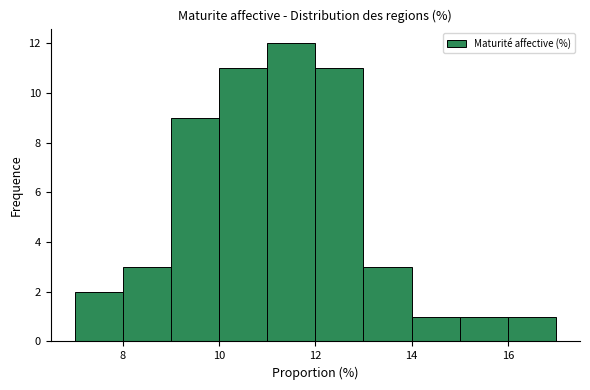

Reading left to right, list every bar in this chart as the range it spans on the x-axis followed by its height. The values are not printed on the chart, so give them approximately, as read against the axis.

7 to 8: 2
8 to 9: 3
9 to 10: 9
10 to 11: 11
11 to 12: 12
12 to 13: 11
13 to 14: 3
14 to 15: 1
15 to 16: 1
16 to 17: 1